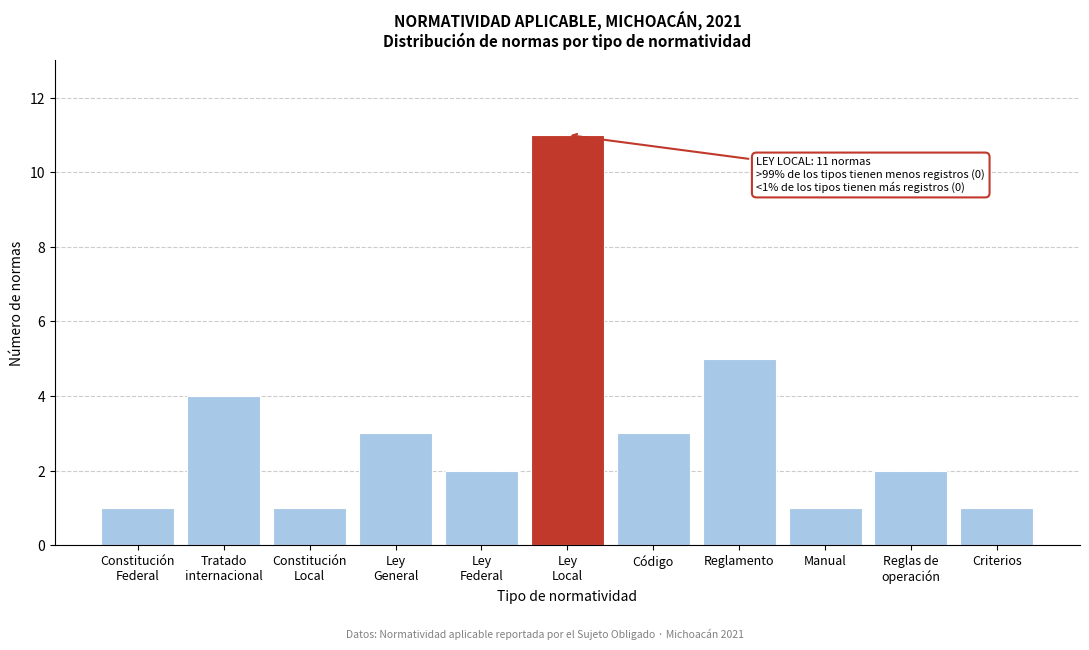

Reading left to right, what are all the values shown in this chart?

1	4	1	3	2	11	3	5	1	2	1